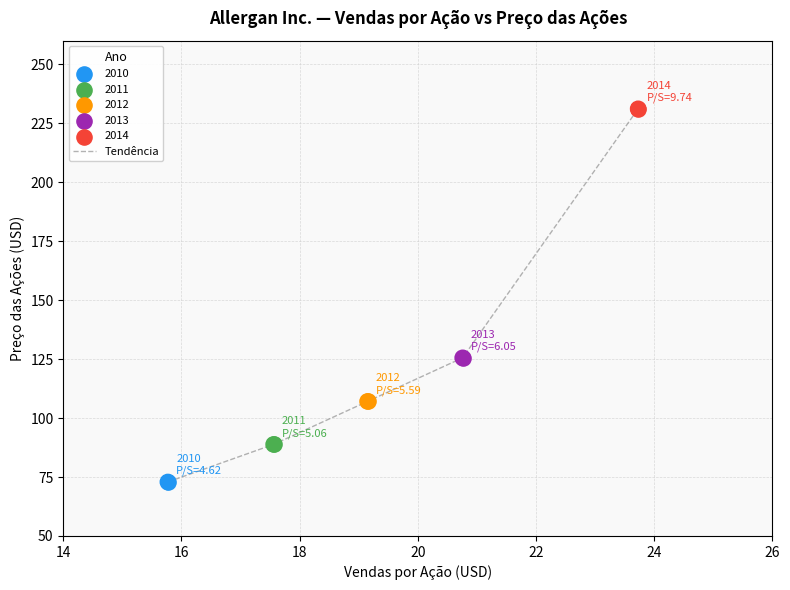

What is the minimum value shown in the chart?

72.9